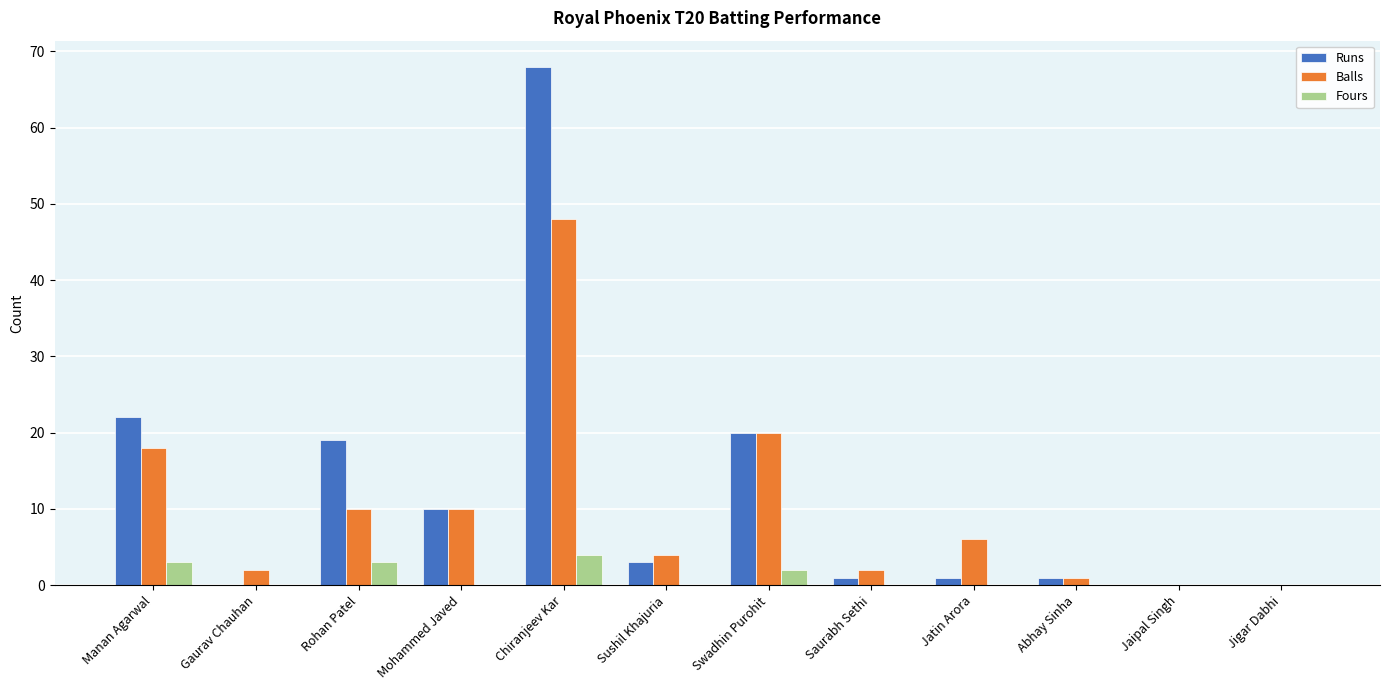

How many categories are shown in the chart?

12